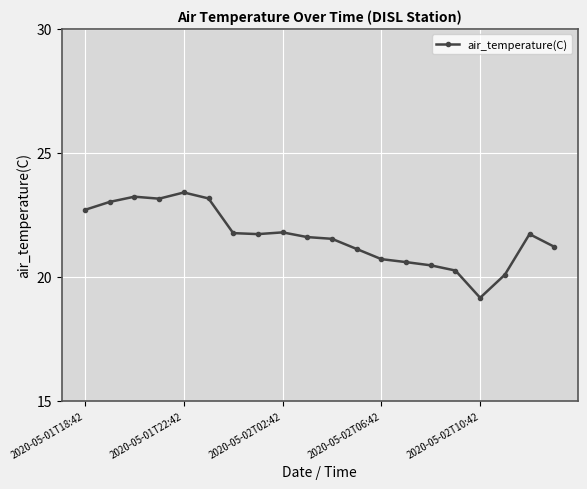

What is the sum of all values?

432.4